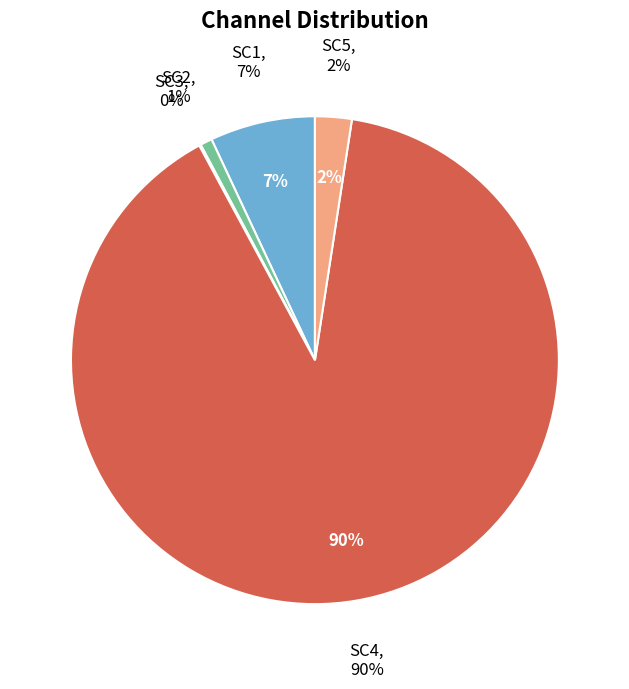

How much of the chart is everything except LC2?

99.2%